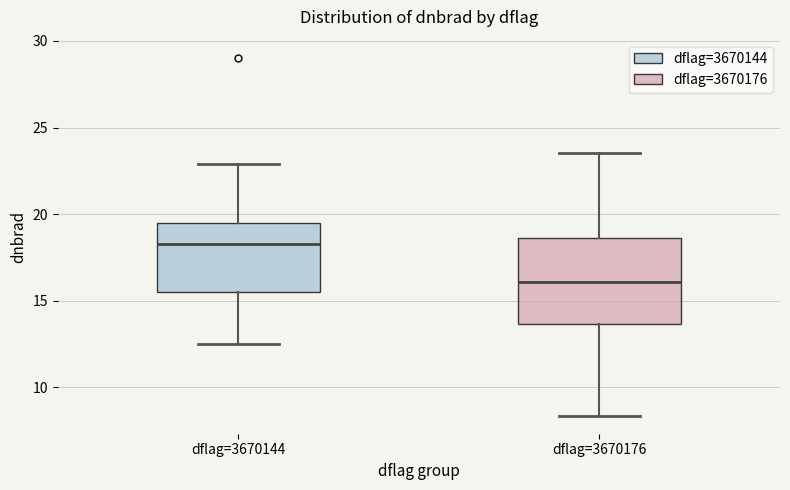

Where is the upper edge of the box for dflag=3670144 on the y-axis? The values are not printed on the chart, so give them approximately, as read against the axis.

19.5